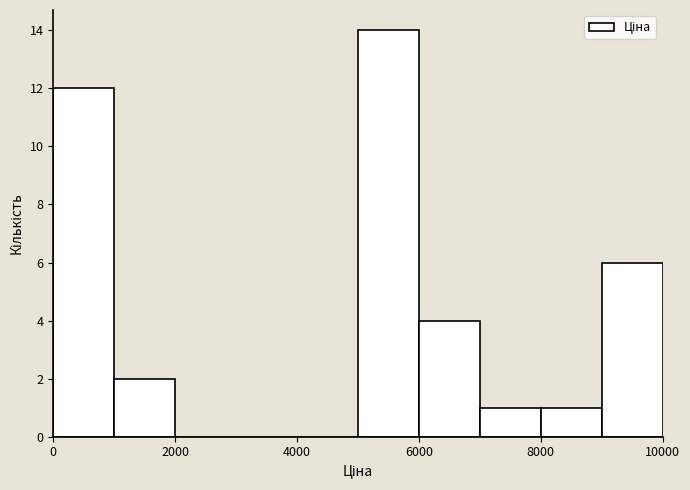

Reading left to right, transcribe this chart: for each bar, give the range it covers on the x-axis and its height. The values are not printed on the chart, so give them approximately, as read against the axis.

0 to 1000: 12
1000 to 2000: 2
2000 to 3000: 0
3000 to 4000: 0
4000 to 5000: 0
5000 to 6000: 14
6000 to 7000: 4
7000 to 8000: 1
8000 to 9000: 1
9000 to 10000: 6